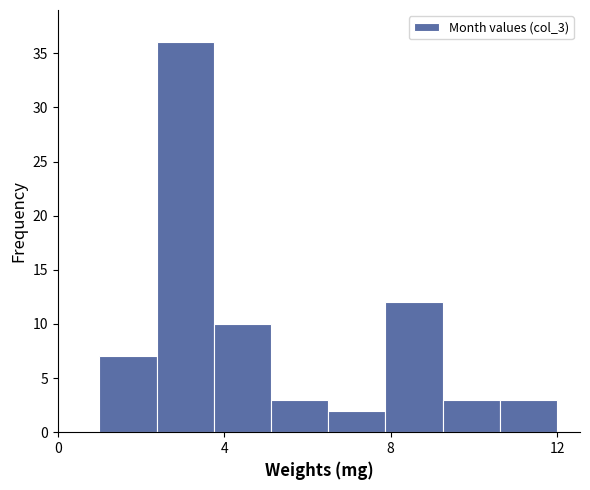

Read against the x-axis, roughly where is the centre of the tallest bar?

3.0